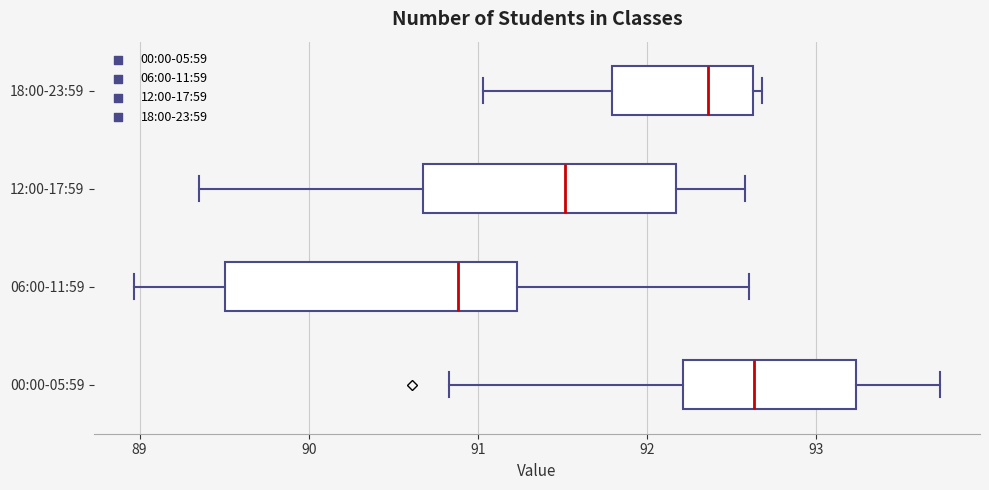

Which box's median line is the furthest to the right?

00:00-05:59